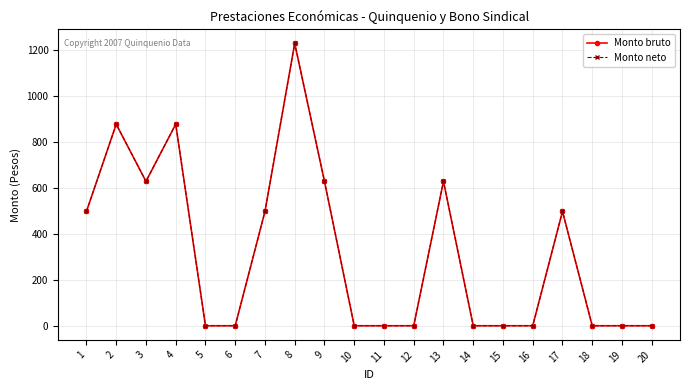

The value of Monto bruto at 10 is -620. True or false?

False